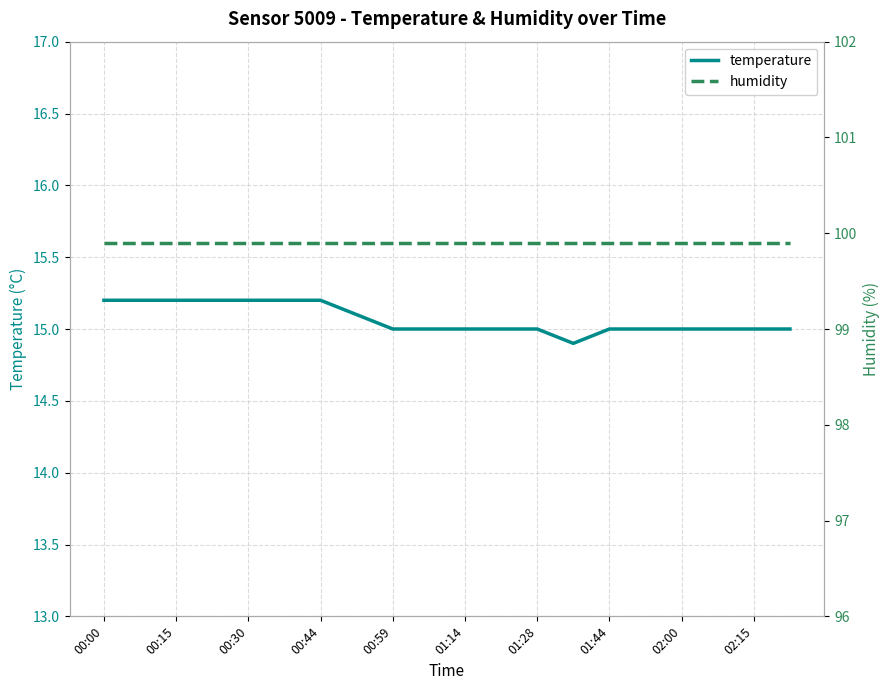

Is it true that temperature equals 15.0 at 02:00?

True